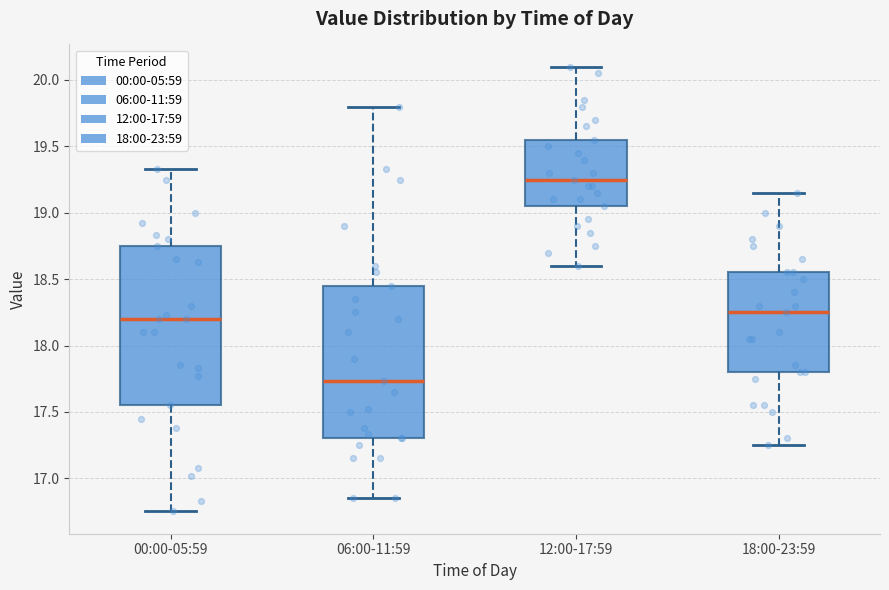

Reading left to right, read every box against the y-axis: the position of its median line, the range the box covers, and the ends of its whiskers. The values are not printed on the chart, so give them approximately, as read against the axis.

00:00-05:59: median 18.20, box 17.55 to 18.75, whiskers 16.75 to 19.35
06:00-11:59: median 17.75, box 17.30 to 18.45, whiskers 16.85 to 19.80
12:00-17:59: median 19.25, box 19.05 to 19.55, whiskers 18.60 to 20.10
18:00-23:59: median 18.25, box 17.80 to 18.55, whiskers 17.25 to 19.15